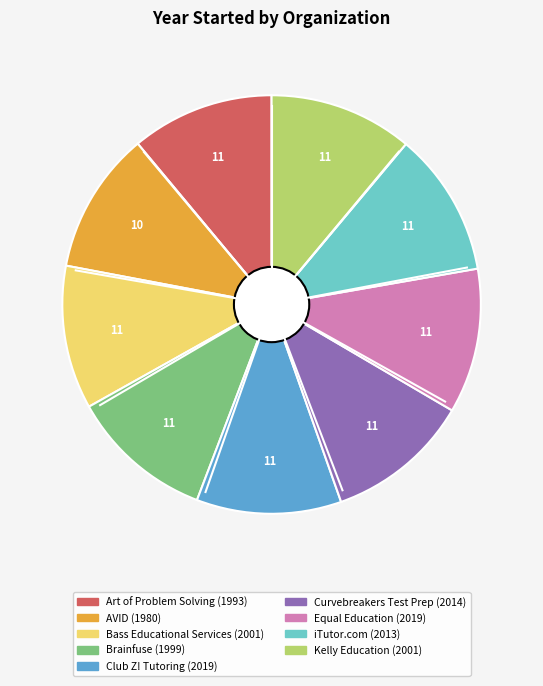

Approximately how many times larger is the value at AVID compared to Club Z! Tutoring?

1.0